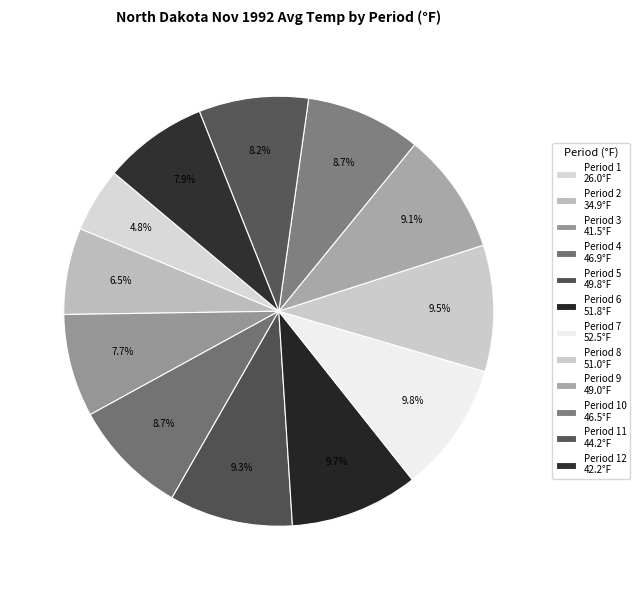

Count the number of slices in the pie.

12